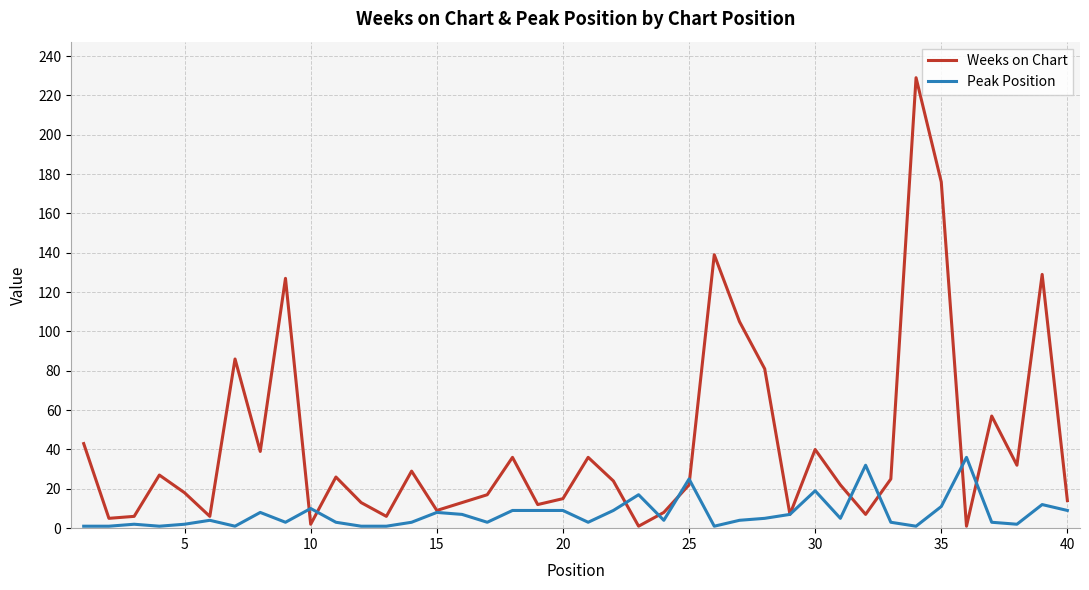

Count the number of categories in the chart.

40